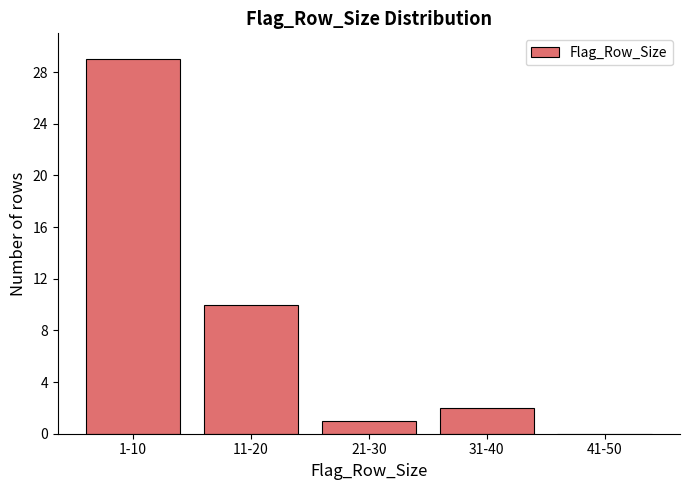

Reading left to right, transcribe all the data shown in this chart.

1-10=29	11-20=10	21-30=1	31-40=2	41-50=0